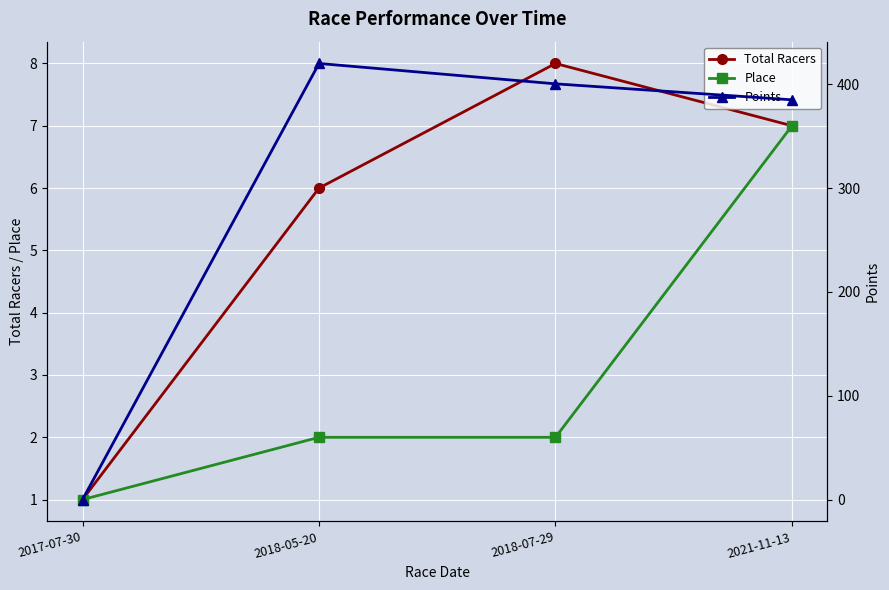

What is the difference between the maximum and second lowest values in the Place series?

5